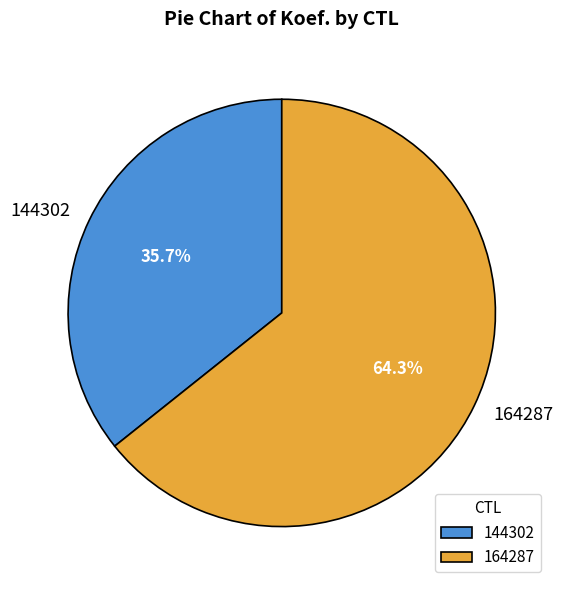

Which category accounts for the majority?

164287